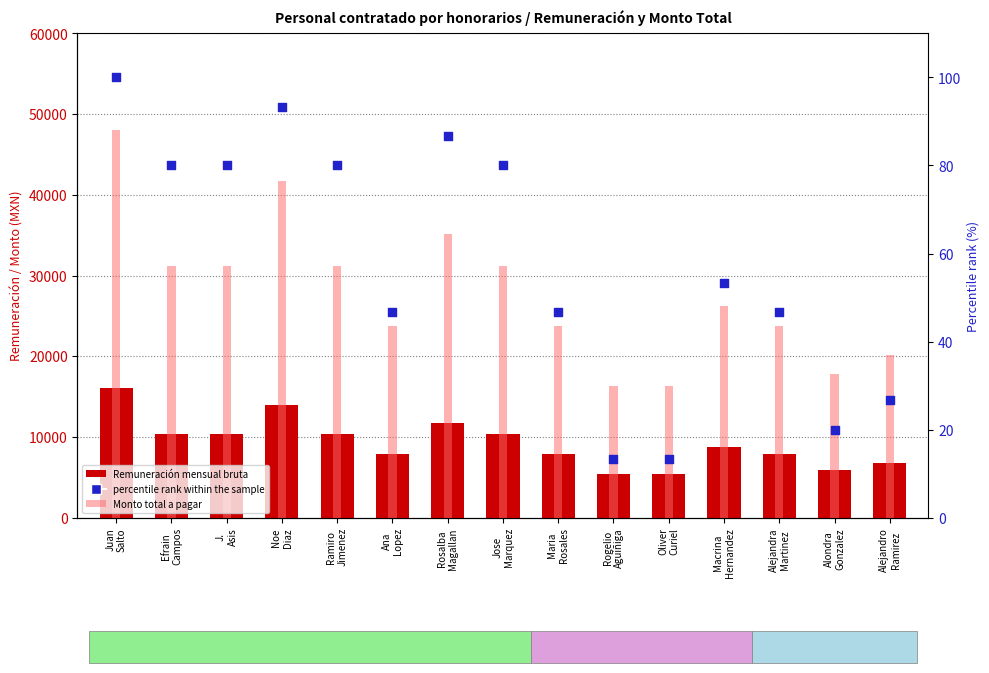

At how many categories does at least one series exceed 7717?

15